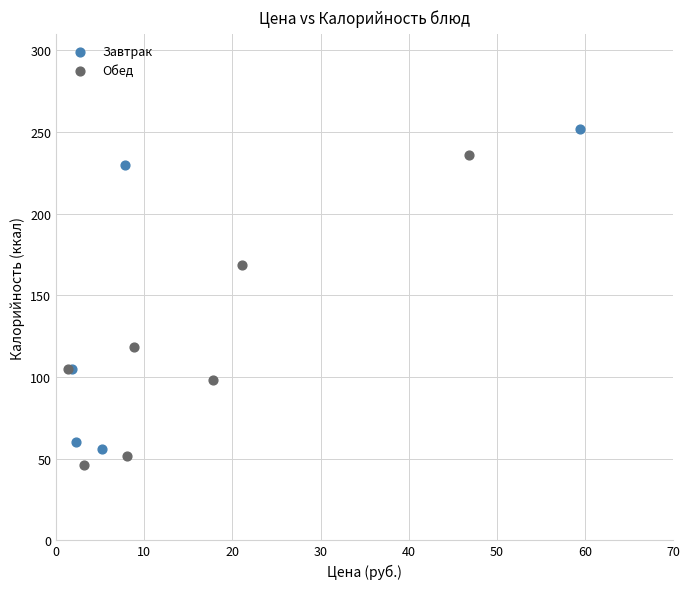

Which series reaches the maximum Y coordinate?

Завтрак